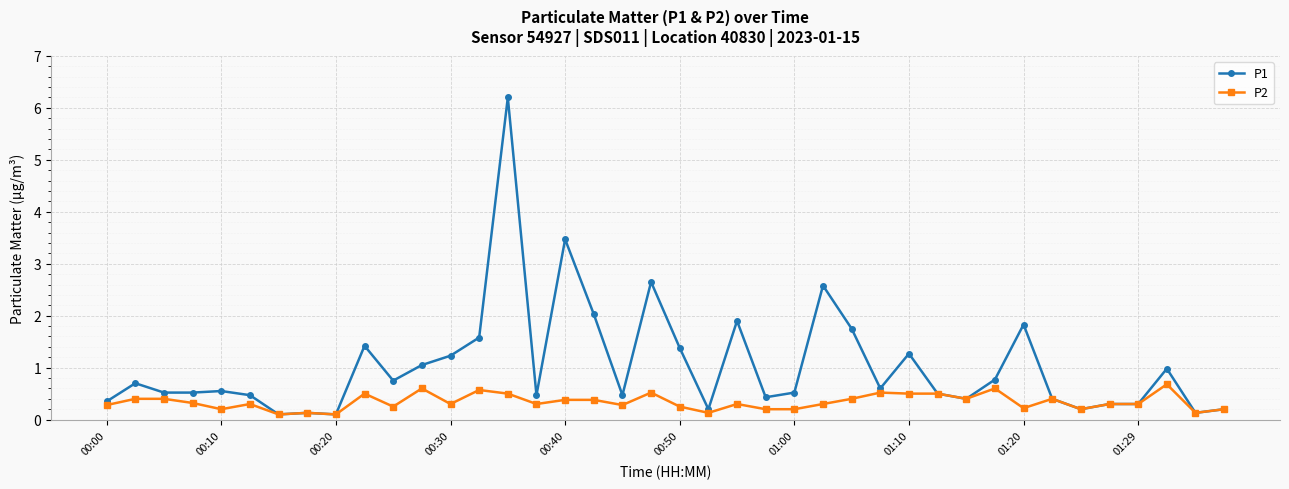

True or false: P1 has more than 0 points higher than both neighbors.

True